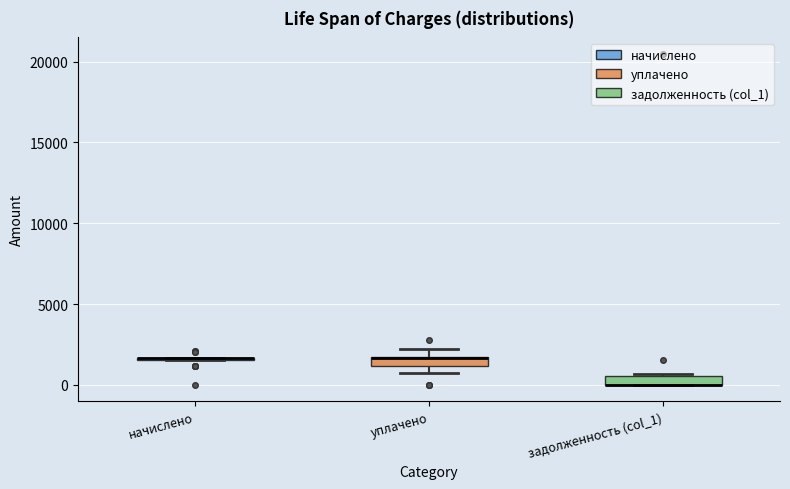

Where is the lower edge of the box for задолженность (col_1) on the y-axis? The values are not printed on the chart, so give them approximately, as read against the axis.

0